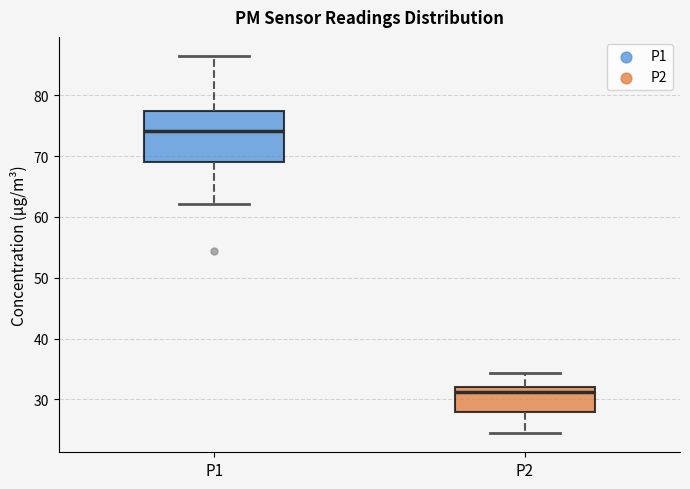

Which box's median line is the highest?

P1